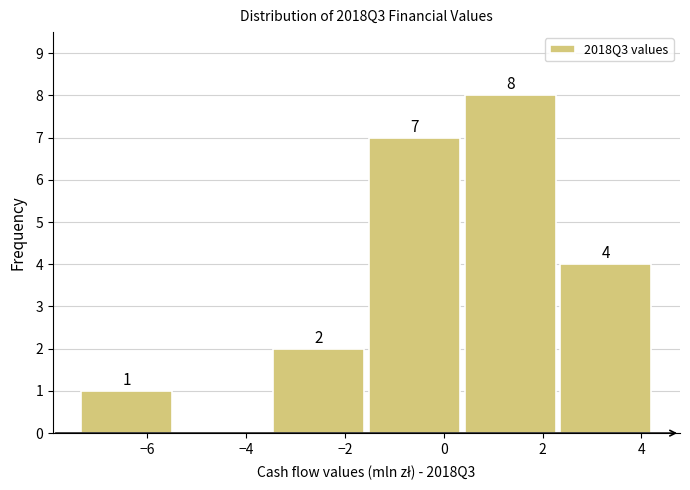

Over which range of the x-axis is the bar tallest?

0.4 to 2.4